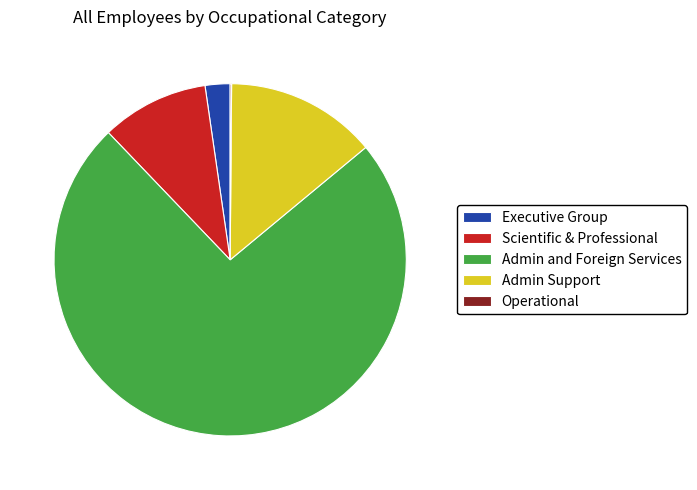

Which category has the biggest portion of the pie?

Admin and Foreign Services